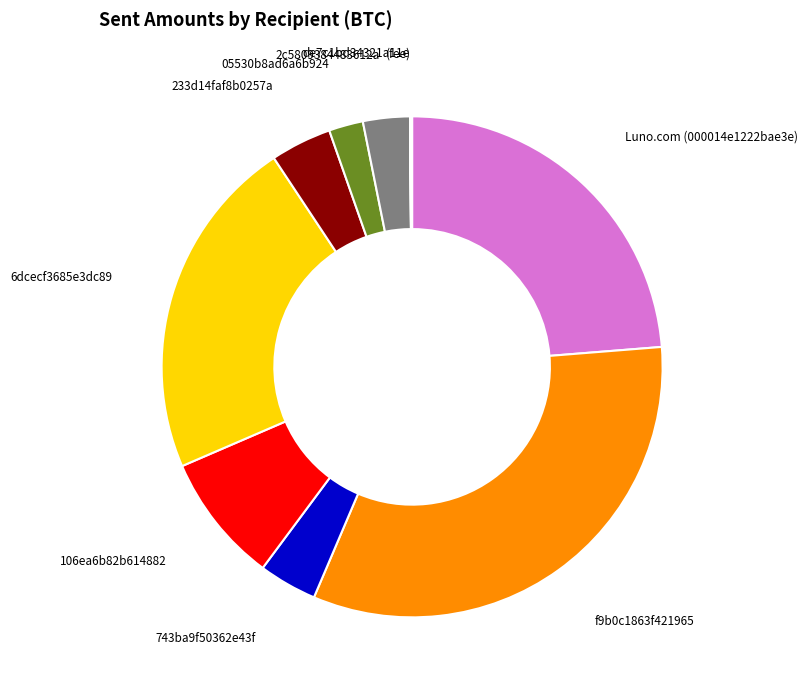

Which has a higher value, 05530b8ad6a6b924 or 6dcecf3685e3dc89?

6dcecf3685e3dc89